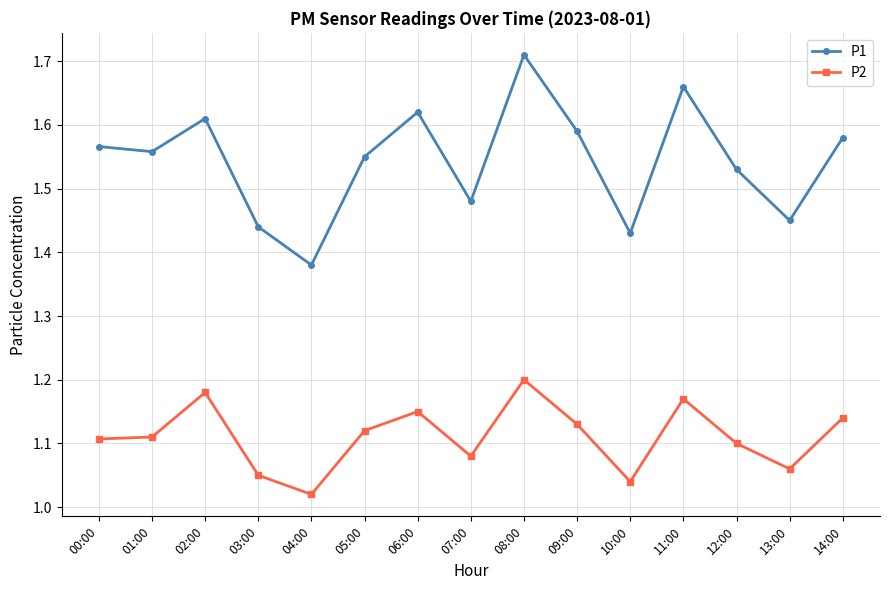

At which label is P1 closest to 1?

04:00